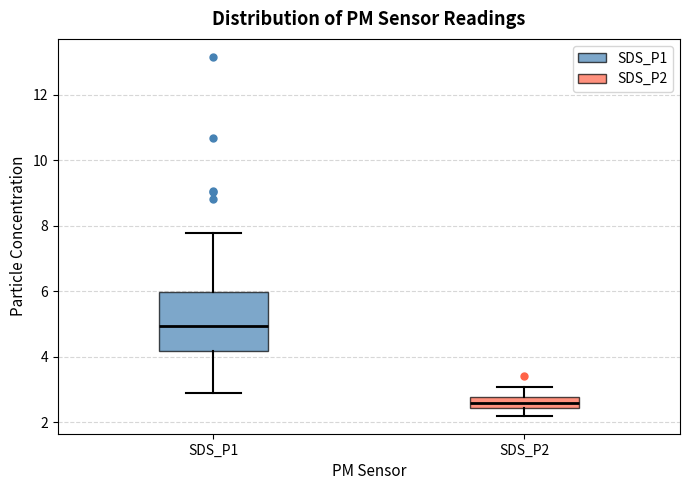

Which box has the lowest median line?

SDS_P2